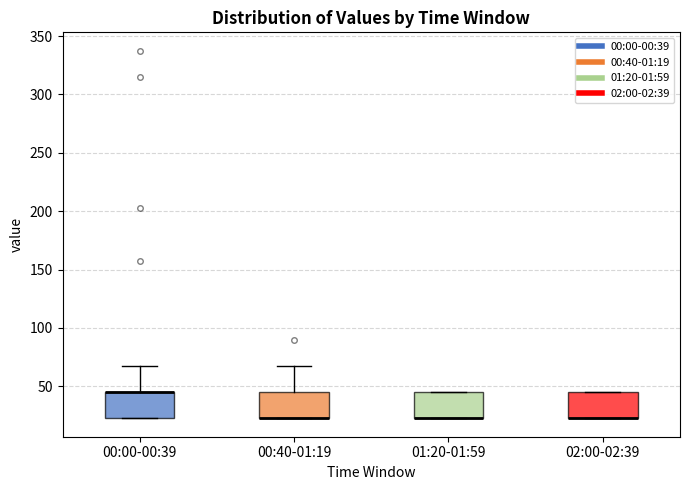

Reading left to right, transcribe this box plot: for each box, give where its median line is, the range the box spans, and where its two whiskers end, as read against the y-axis. The values are not printed on the chart, so give them approximately, as read against the axis.

00:00-00:39: median 45 (drawn on the box's upper edge), box 25 to 45, whiskers 25 to 70
00:40-01:19: median 25 (drawn on the box's lower edge), box 25 to 45, whiskers 25 to 70
01:20-01:59: median 25 (drawn on the box's lower edge), box 25 to 45, whiskers 25 to 45
02:00-02:39: median 25 (drawn on the box's lower edge), box 25 to 45, whiskers 25 to 45